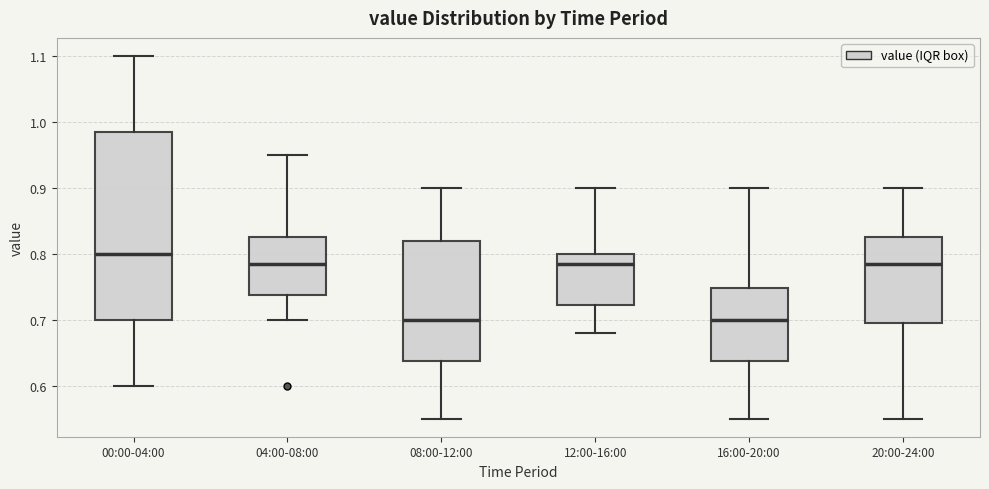

Reading left to right, read every box against the y-axis: the position of its median line, the range the box covers, and the ends of its whiskers. The values are not printed on the chart, so give them approximately, as read against the axis.

00:00-04:00: median 0.80, box 0.70 to 0.99, whiskers 0.60 to 1.10
04:00-08:00: median 0.79, box 0.74 to 0.83, whiskers 0.70 to 0.95
08:00-12:00: median 0.70, box 0.64 to 0.82, whiskers 0.55 to 0.90
12:00-16:00: median 0.79, box 0.72 to 0.80, whiskers 0.68 to 0.90
16:00-20:00: median 0.70, box 0.64 to 0.75, whiskers 0.55 to 0.90
20:00-24:00: median 0.79, box 0.70 to 0.83, whiskers 0.55 to 0.90